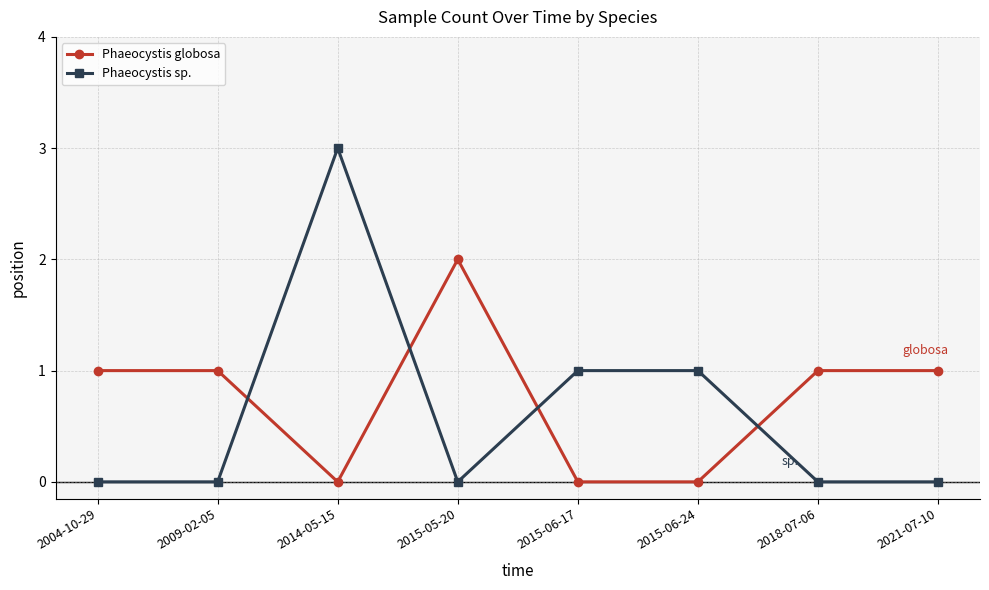

What is the approximate value of Phaeocystis globosa at 2015-05-20?

2